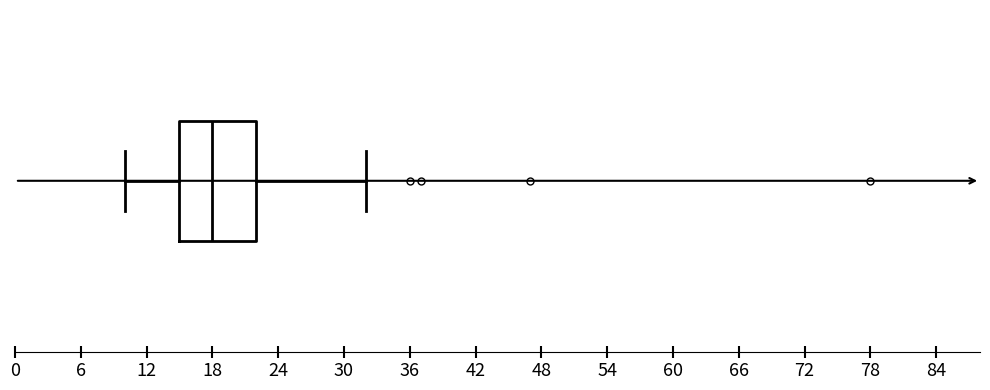

Read this box plot against the x-axis: the position of the median line, the range covered by the box, and the ends of both whiskers. The values are not printed on the chart, so give them approximately, as read against the axis.

median 18, box 15 to 22, whiskers 10 to 32